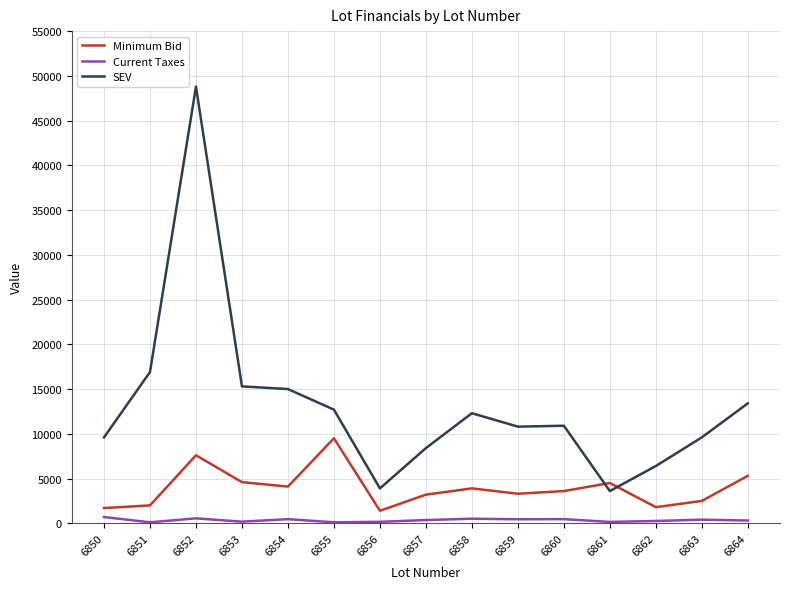

The Current Taxes series shows 700.0 at 6850. True or false?

True